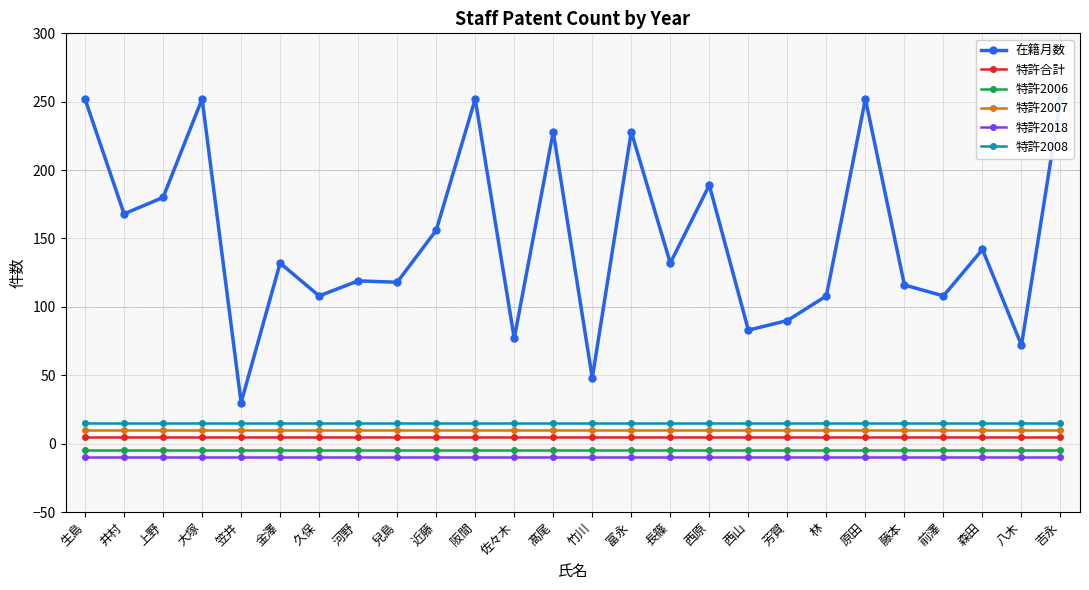

Which category has the lowest value in the 特許2018 series?

生島